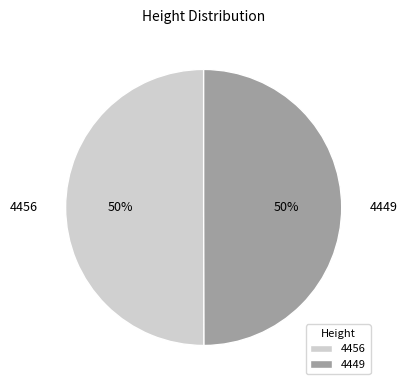

To the nearest percent, what percentage of the pie is 4449?

50%